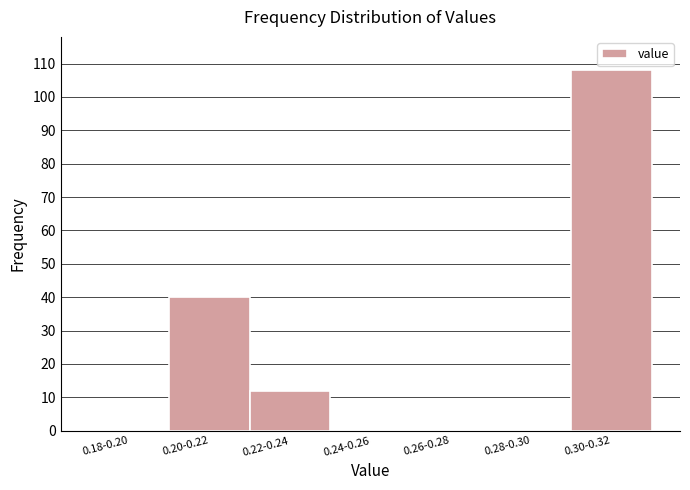

Reading left to right, extract all data points from this chart.

0.18-0.20=0	0.20-0.22=40	0.22-0.24=12	0.24-0.26=0	0.26-0.28=0	0.28-0.30=0	0.30-0.32=108